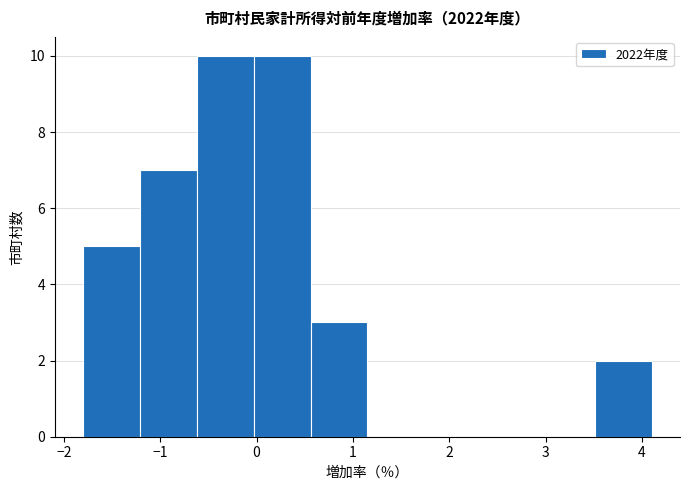

Reading left to right, list every bar in this chart as the range it spans on the x-axis followed by its height. Neither the bar edges nor the heights are printed on the chart, so give them approximately, as read against the axes.

-1.80 to -1.21: 5
-1.21 to -0.62: 7
-0.62 to -0.03: 10
-0.03 to 0.56: 10
0.56 to 1.15: 3
1.15 to 1.74: 0
1.74 to 2.33: 0
2.33 to 2.92: 0
2.92 to 3.51: 0
3.51 to 4.10: 2